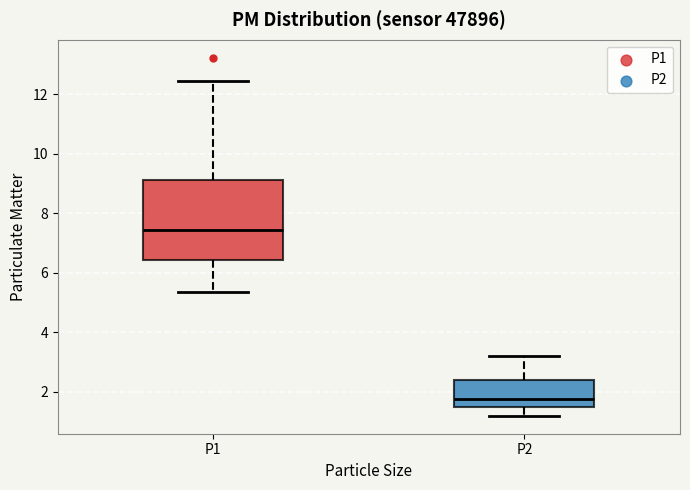

Where does the upper whisker of the box for P2 end on the y-axis? The values are not printed on the chart, so give them approximately, as read against the axis.

3.2